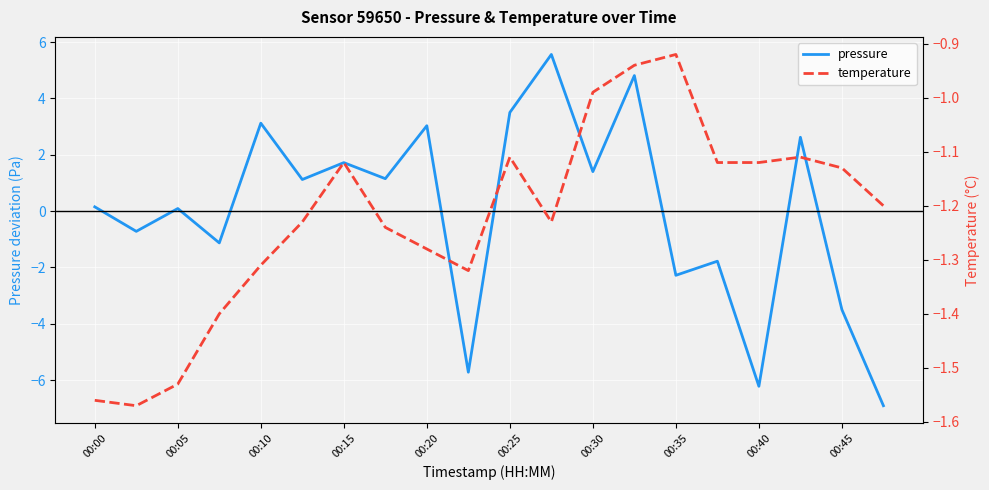

The value of pressure at 00:35 is -3.5. True or false?

False